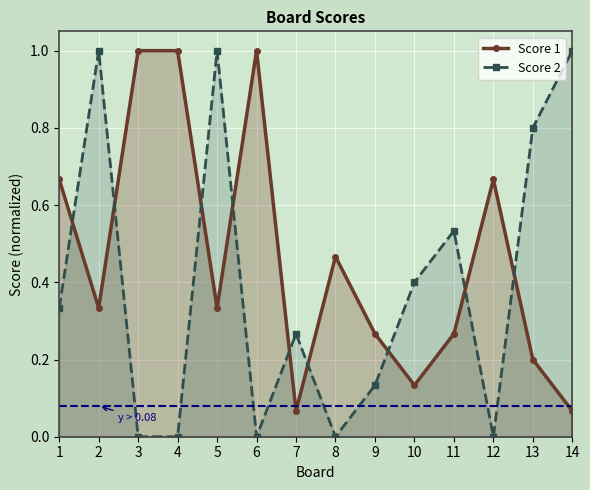

How many interior local peaks does the Score 2 series have?

4